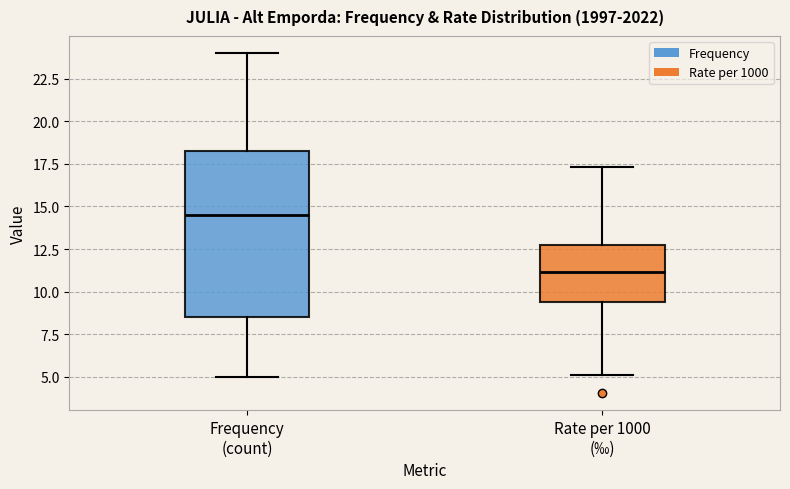

Which box's median line is the lowest?

Rate per 1000 (‰)